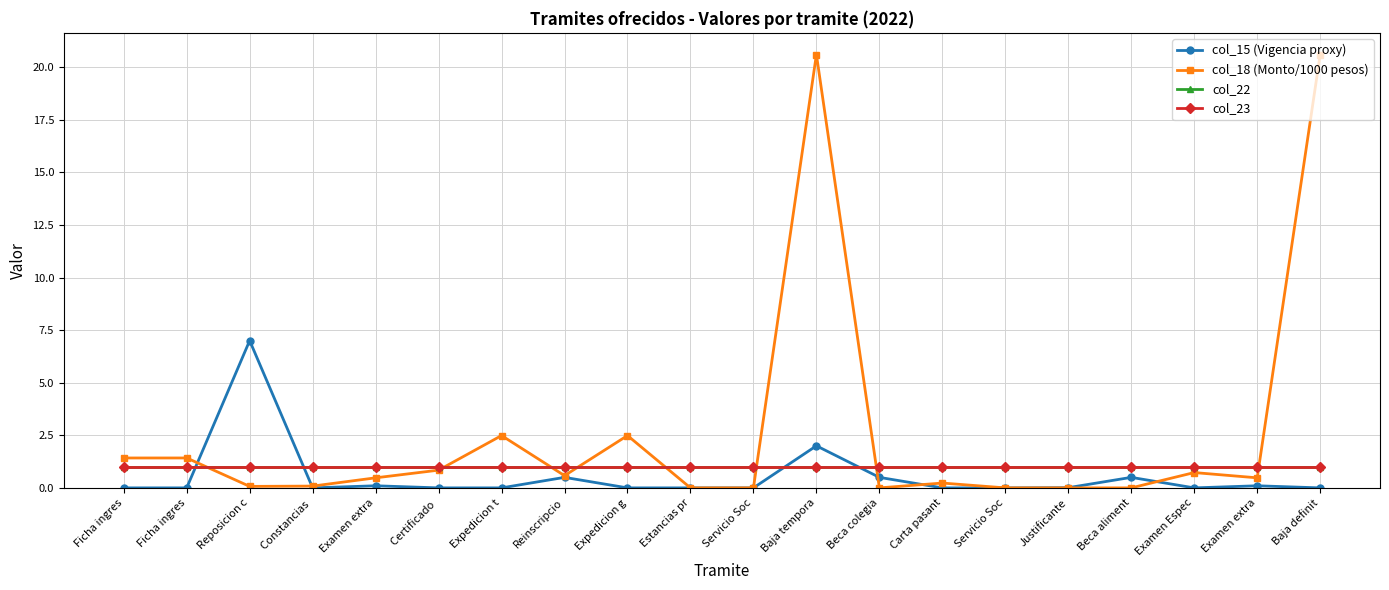

At which category is the sum across all series the highest?

Baja tempora